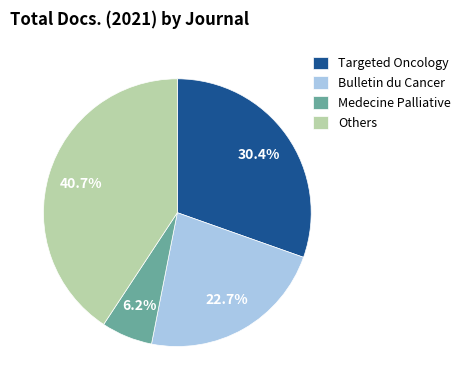

Is there any slice that represents more than half of the pie?

No